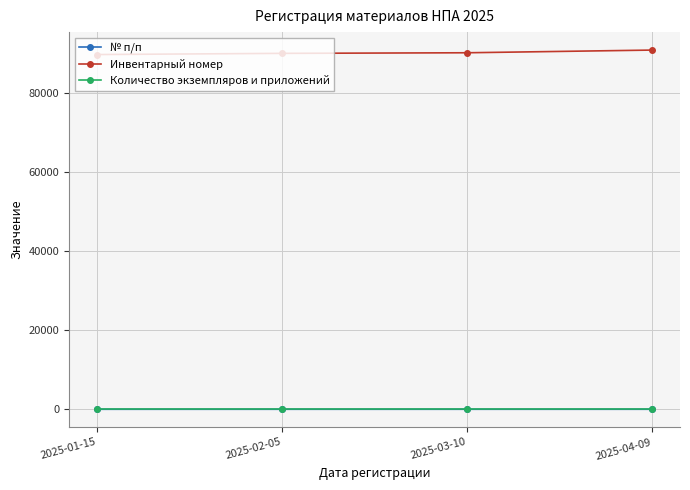

The value of Инвентарный номер at 2025-04-09 is 126314. True or false?

False